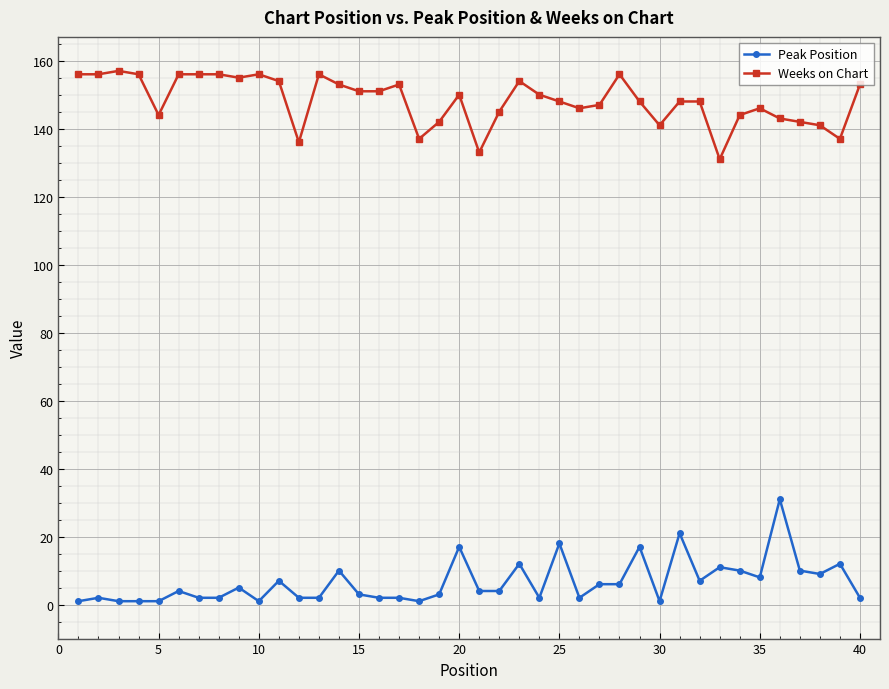

True or false: Weeks on Chart has more than 0 interior local peaks.

True